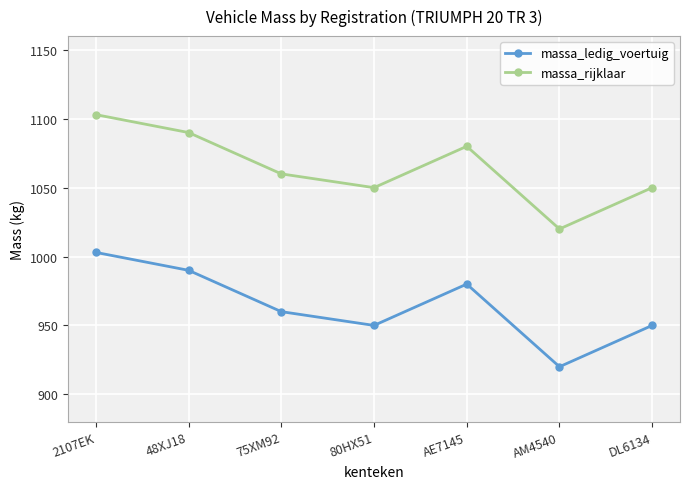

True or false: massa_rijklaar and massa_ledig_voertuig intersect in this chart.

False